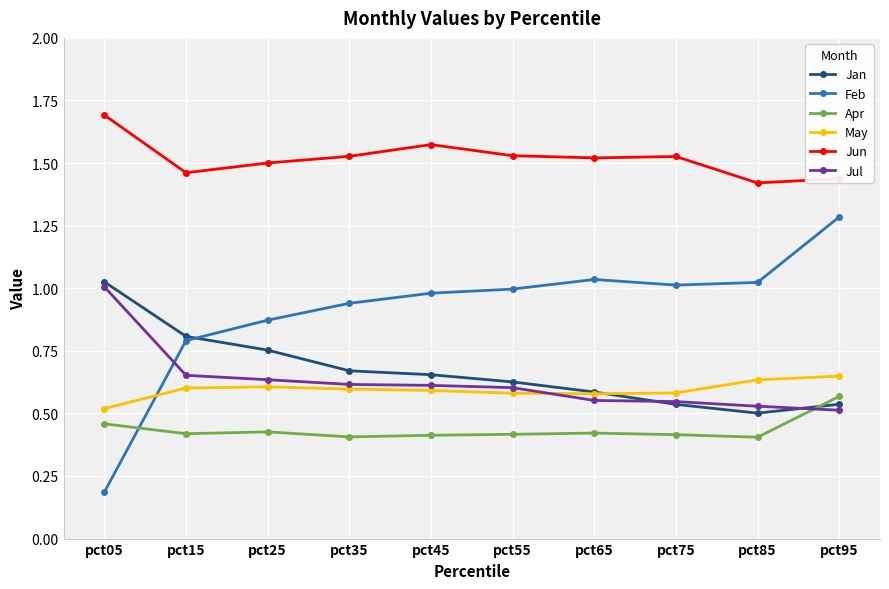

The value of Feb at pct85 is 0.6. True or false?

False